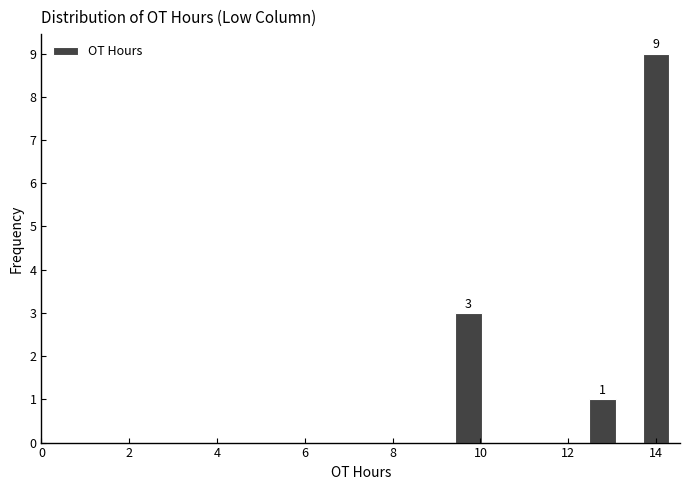

Read against the x-axis, roughly where is the centre of the tallest bar?

14.0